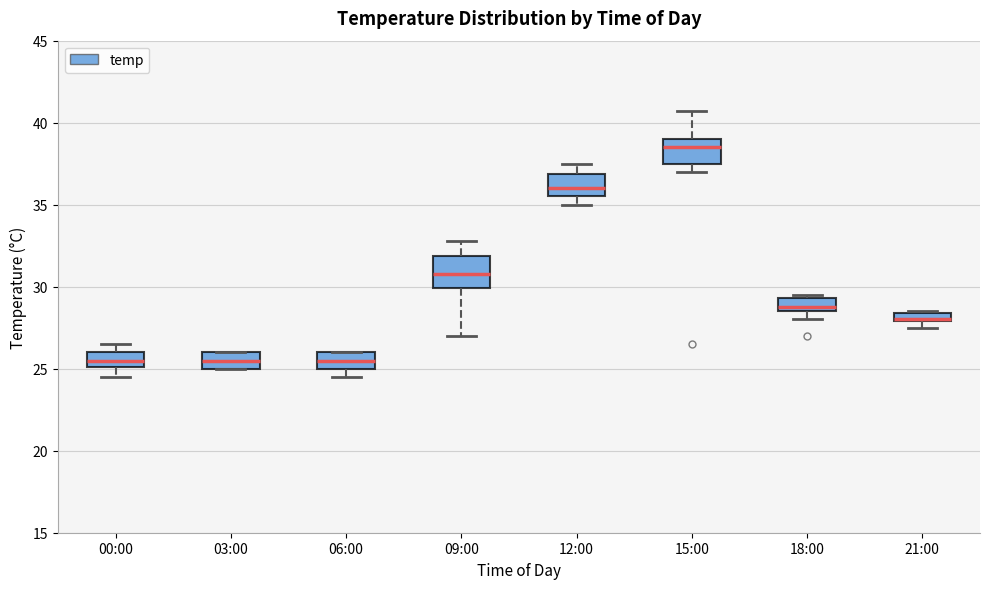

Where is the upper edge of the box for 00:00 on the y-axis? The values are not printed on the chart, so give them approximately, as read against the axis.

26.0